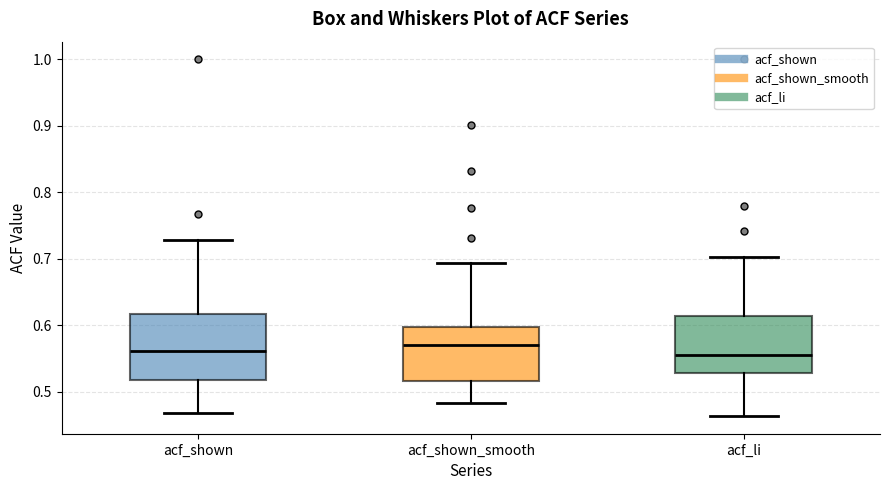

Reading left to right, read every box against the y-axis: the position of its median line, the range the box covers, and the ends of its whiskers. The values are not printed on the chart, so give them approximately, as read against the axis.

acf_shown: median 0.56, box 0.52 to 0.62, whiskers 0.47 to 0.73
acf_shown_smooth: median 0.57, box 0.52 to 0.60, whiskers 0.48 to 0.69
acf_li: median 0.56, box 0.53 to 0.61, whiskers 0.46 to 0.70